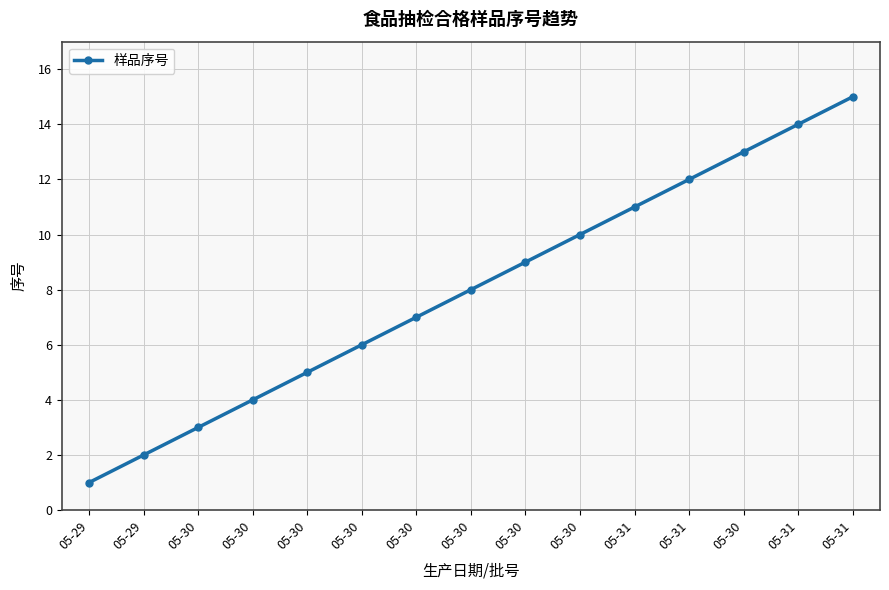

What is the greatest value displayed?

15